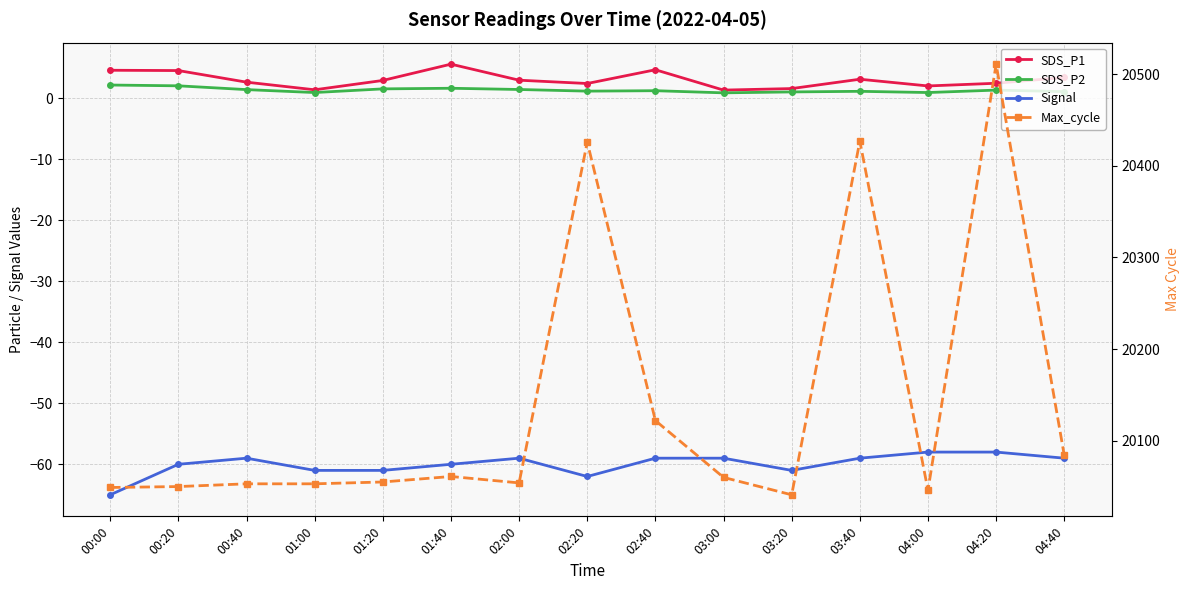

What is the label of the 10th point from the right?

01:40